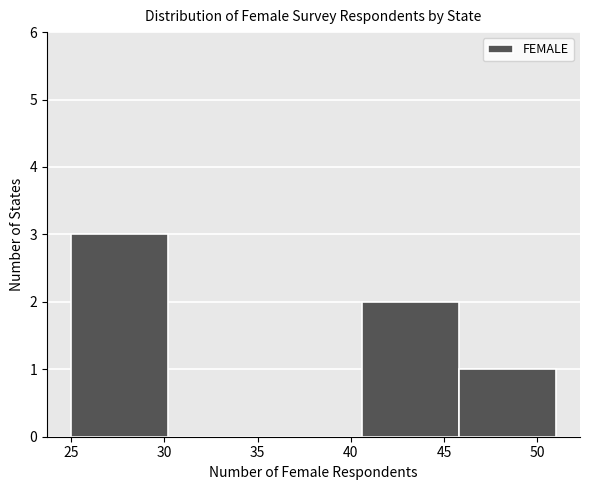

Reading left to right, list every bar in this chart as the range it spans on the x-axis followed by its height. Neither the bar edges nor the heights are printed on the chart, so give them approximately, as read against the axes.

25.0 to 30.2: 3
30.2 to 35.4: 0
35.4 to 40.6: 0
40.6 to 45.8: 2
45.8 to 51.0: 1